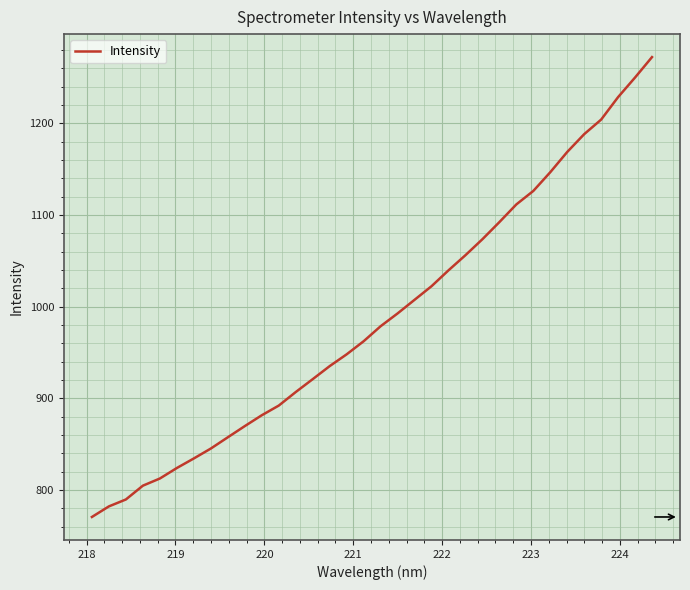

What is the greatest value displayed?

1272.3